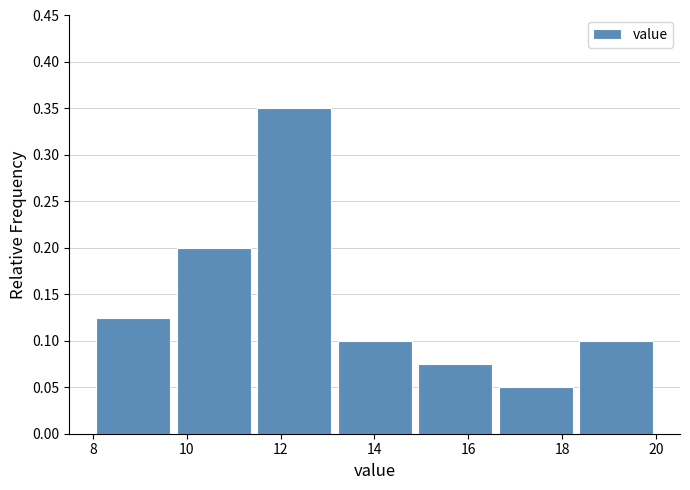

Reading left to right, transcribe this chart: for each bar, give the range it covers on the x-axis and its height. Neither the bar edges nor the heights are printed on the chart, so give them approximately, as read against the axes.

8.0 to 9.8: 0.125
9.8 to 11.4: 0.200
11.4 to 13.2: 0.350
13.2 to 14.8: 0.100
14.8 to 16.6: 0.075
16.6 to 18.2: 0.050
18.2 to 20.0: 0.100